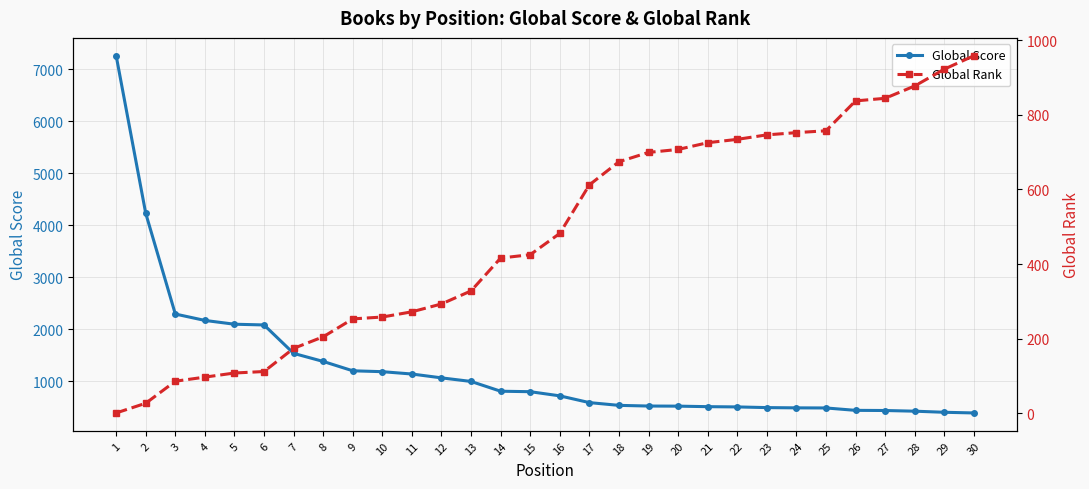

At 4, list the series in order from smallest to largest.

Global Rank, Global Score